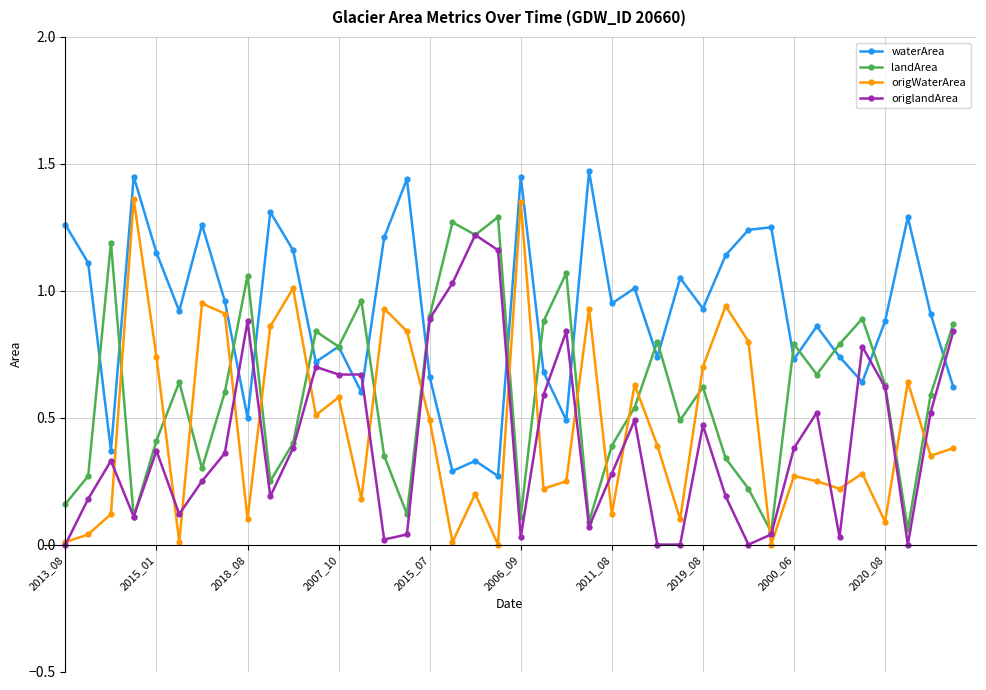

Which series has the largest total across all categories?

waterArea